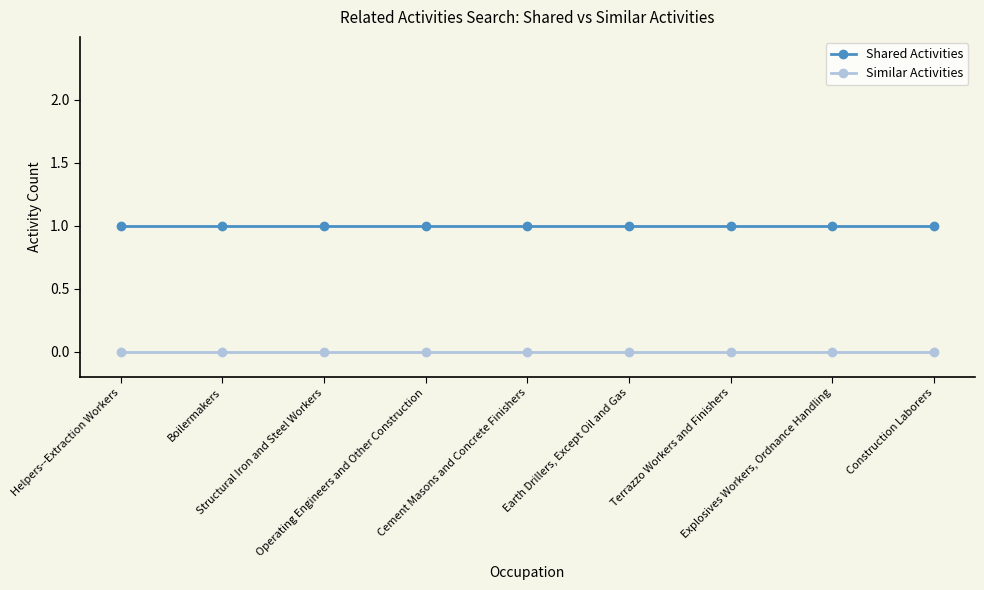

Which series has the largest total across all categories?

Shared Activities